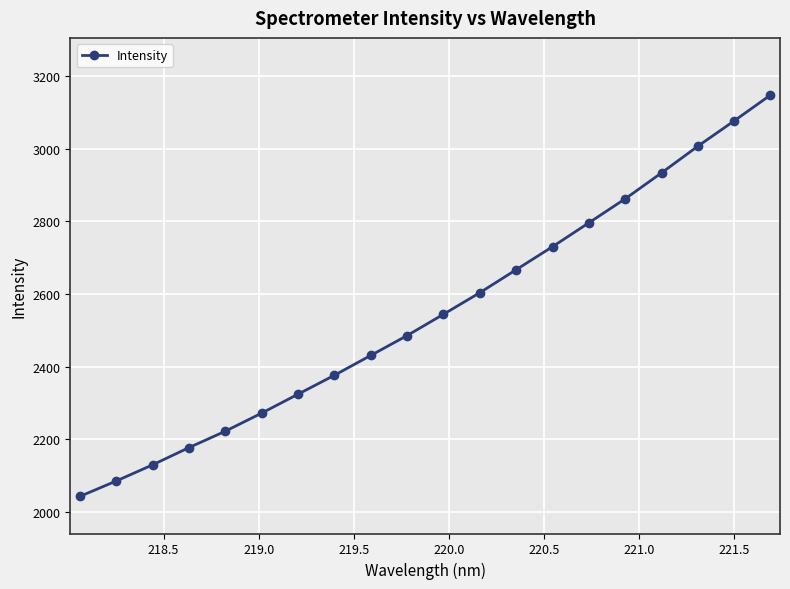

Count the number of categories in the chart.

20